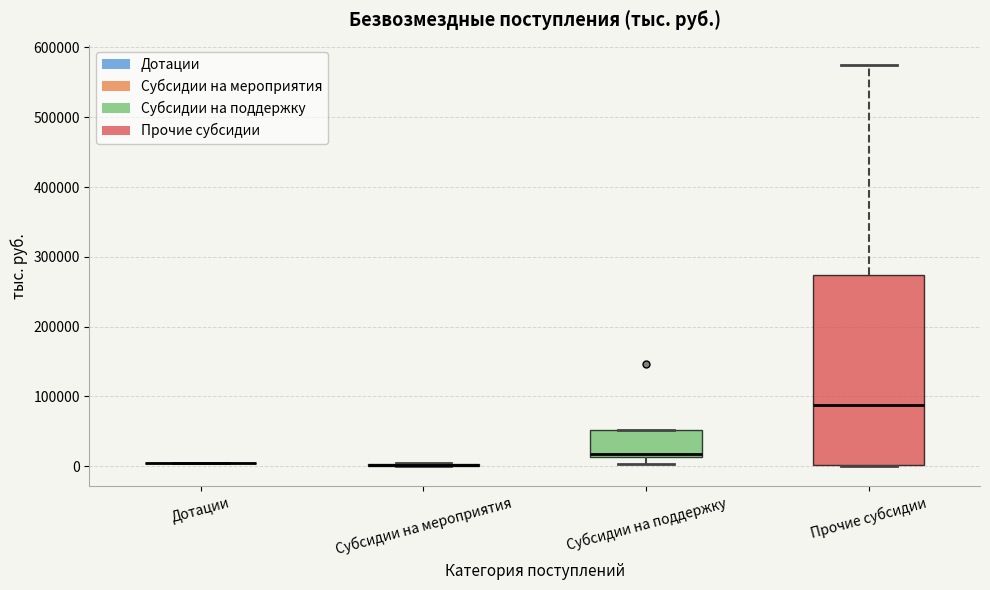

Where is the upper edge of the box for Прочие субсидии on the y-axis? The values are not printed on the chart, so give them approximately, as read against the axis.

270000